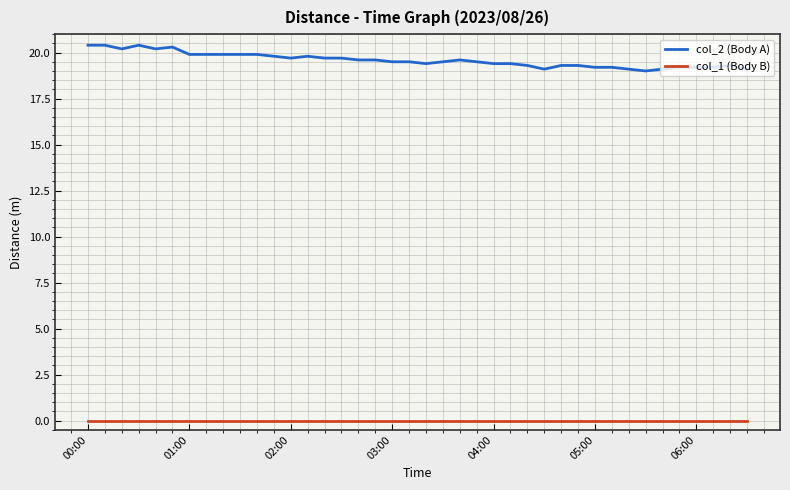

Which series has the largest range (max minus min)?

col_2 (Body A)